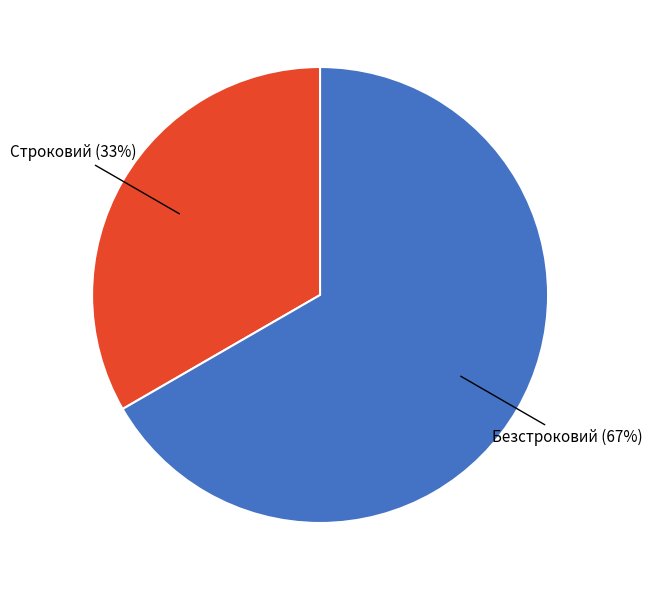

To the nearest percent, what is the average slice percentage?

50%